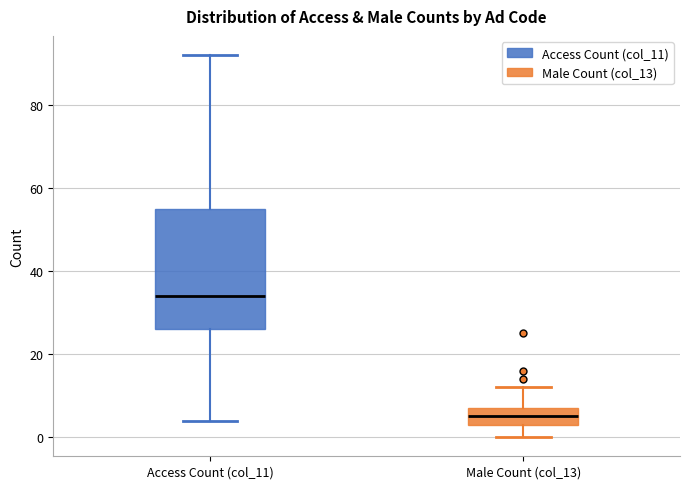

Where is the lower edge of the box for Access Count (col_11) on the y-axis? The values are not printed on the chart, so give them approximately, as read against the axis.

26